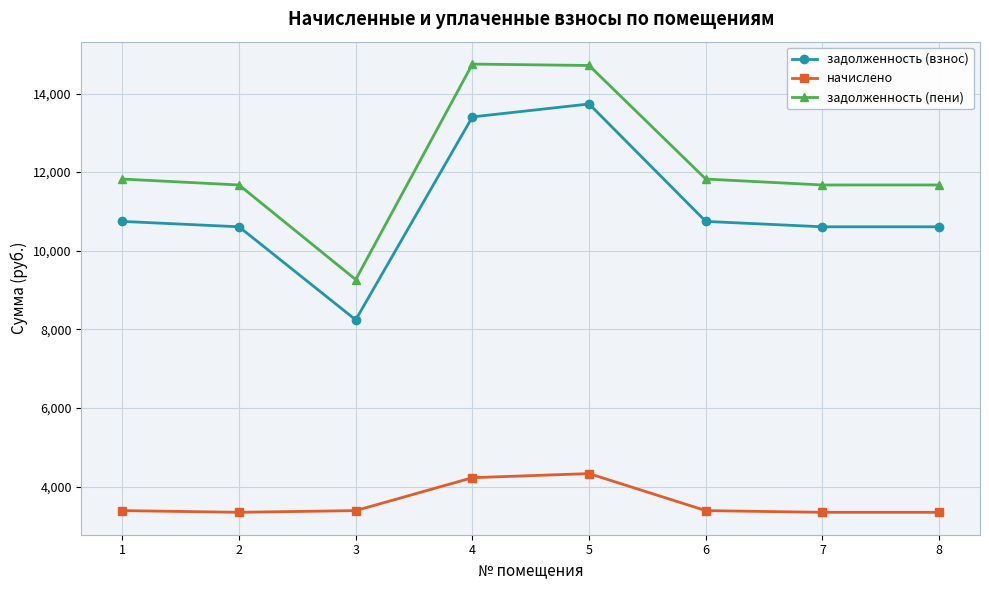

What is the value of the задолженность (взнос) point at the 4th from the left?

13404.6